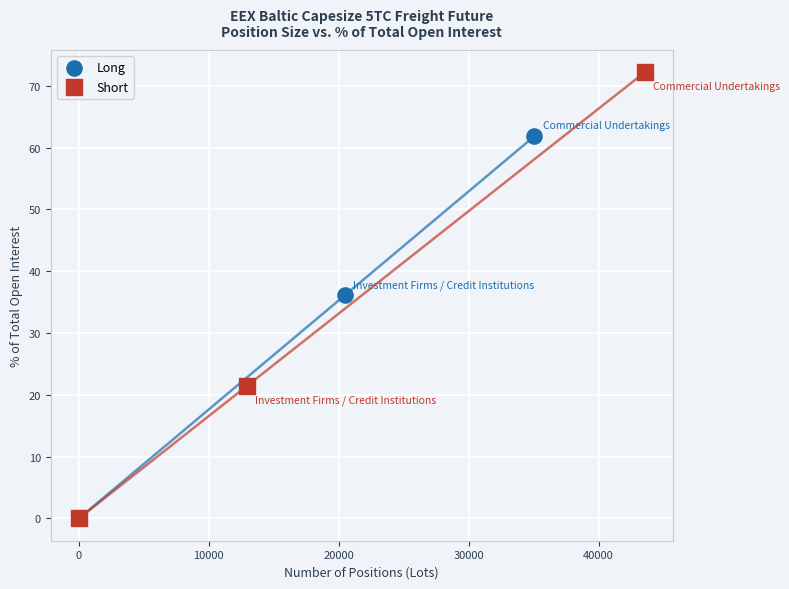

What are all the series names shown in the legend?

Long, Short